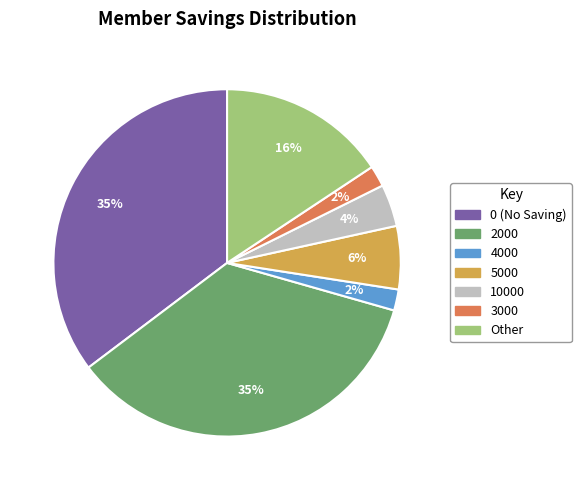

Is there any slice that represents more than half of the pie?

No